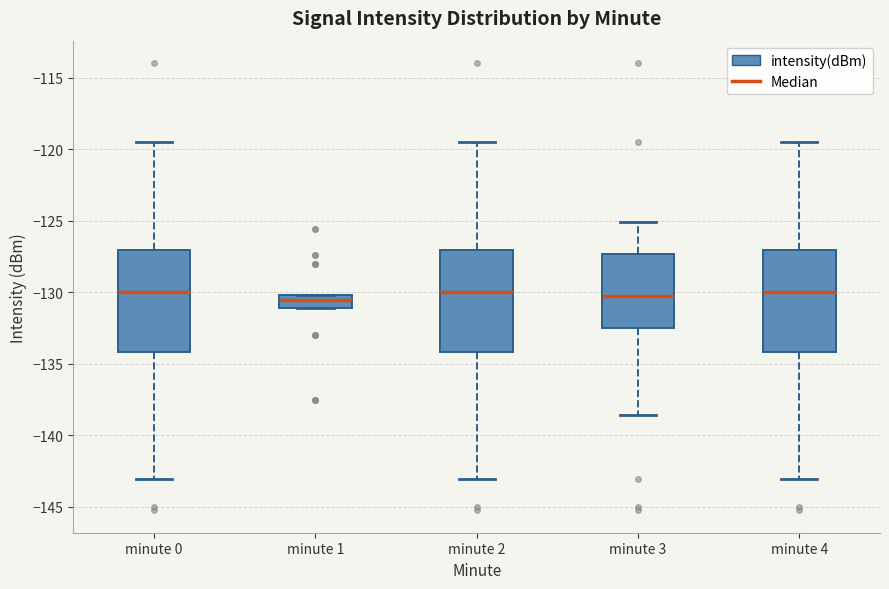

Reading left to right, transcribe this box plot: for each box, give where its median line is, the range the box spans, and where its two whiskers end, as read against the y-axis. The values are not printed on the chart, so give them approximately, as read against the axis.

minute 0: median -130.0, box -134.0 to -127.0, whiskers -143.0 to -119.5
minute 1: median -130.5, box -131.0 to -130.0, whiskers -131.0 to -130.0
minute 2: median -130.0, box -134.0 to -127.0, whiskers -143.0 to -119.5
minute 3: median -130.5, box -132.5 to -127.5, whiskers -138.5 to -125.0
minute 4: median -130.0, box -134.0 to -127.0, whiskers -143.0 to -119.5